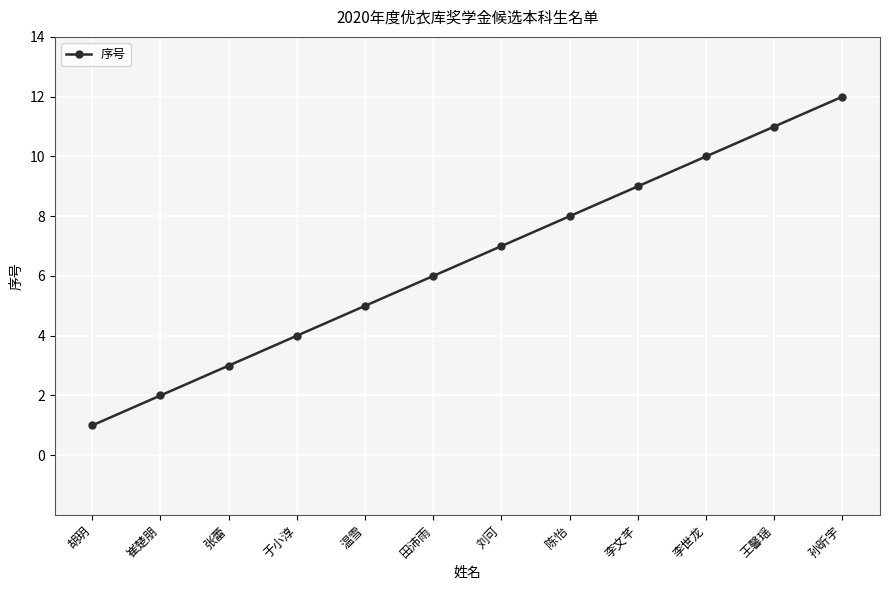

What is the difference between the maximum and second lowest values?

10